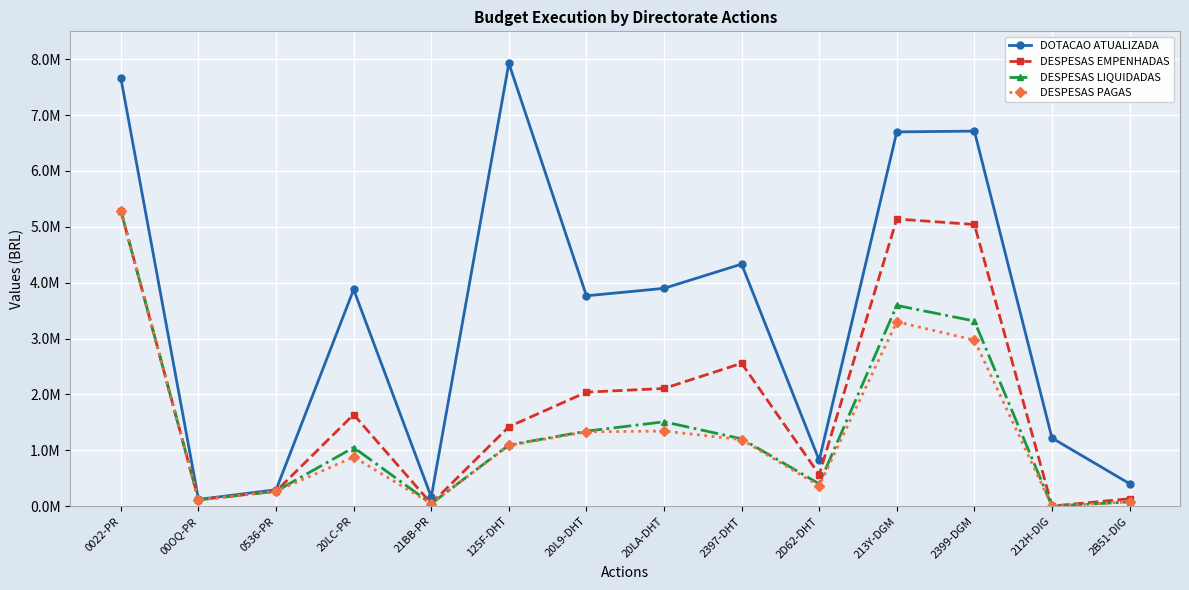

What are all the series names shown in the legend?

DOTACAO ATUALIZADA, DESPESAS EMPENHADAS, DESPESAS LIQUIDADAS, DESPESAS PAGAS